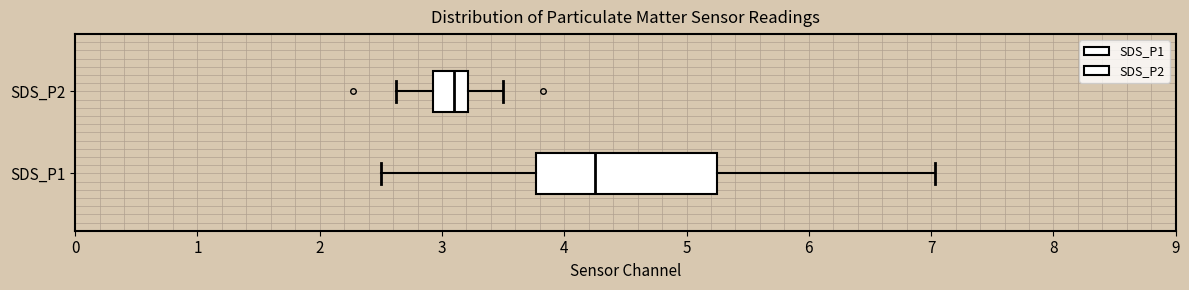

Where does the left whisker of the box for SDS_P2 end on the x-axis? The values are not printed on the chart, so give them approximately, as read against the axis.

2.6